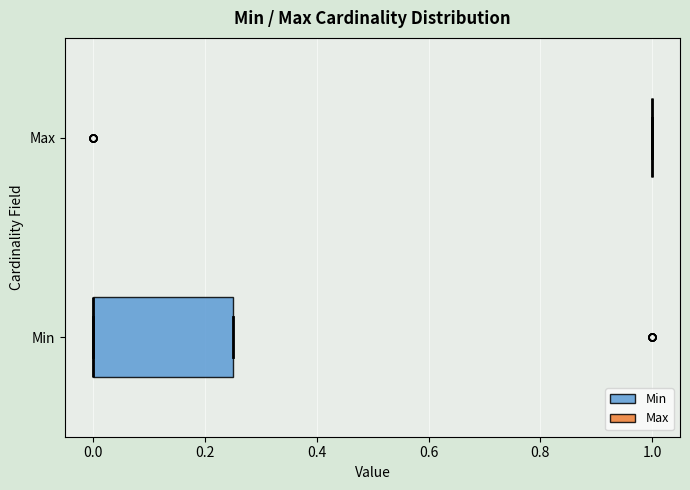

Reading bottom to top, read every box against the x-axis: the position of its median line, the range the box covers, and the ends of its whiskers. The values are not printed on the chart, so give them approximately, as read against the axis.

Min: median 0.00 (drawn on the box's left edge), box 0.00 to 0.26, whiskers 0.00 to 0.26
Max: box collapsed to a line at 1.00, whiskers 1.00 to 1.00